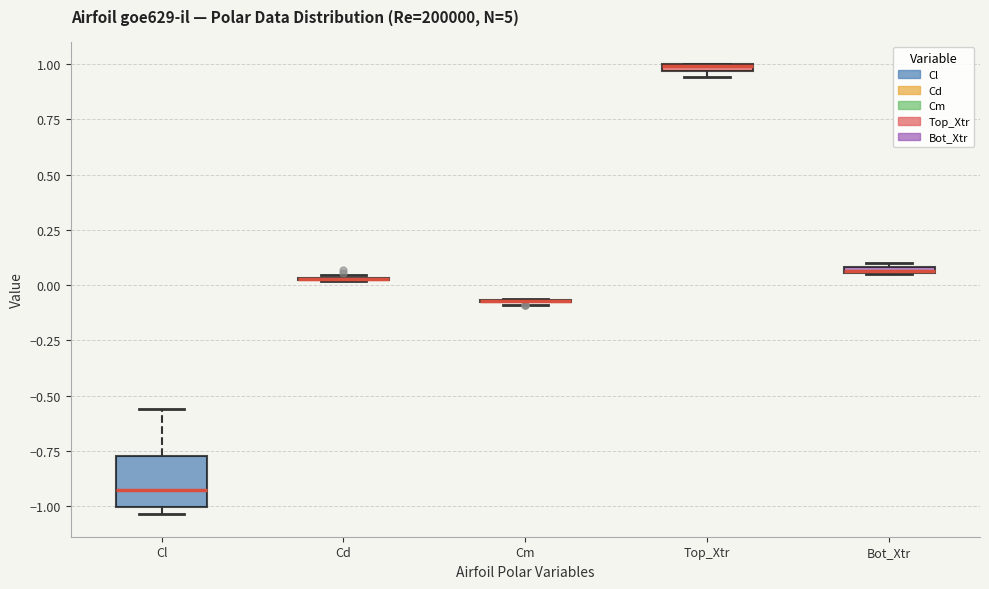

Where does the median line of the box for Cl sit on the y-axis? The values are not printed on the chart, so give them approximately, as read against the axis.

-0.95